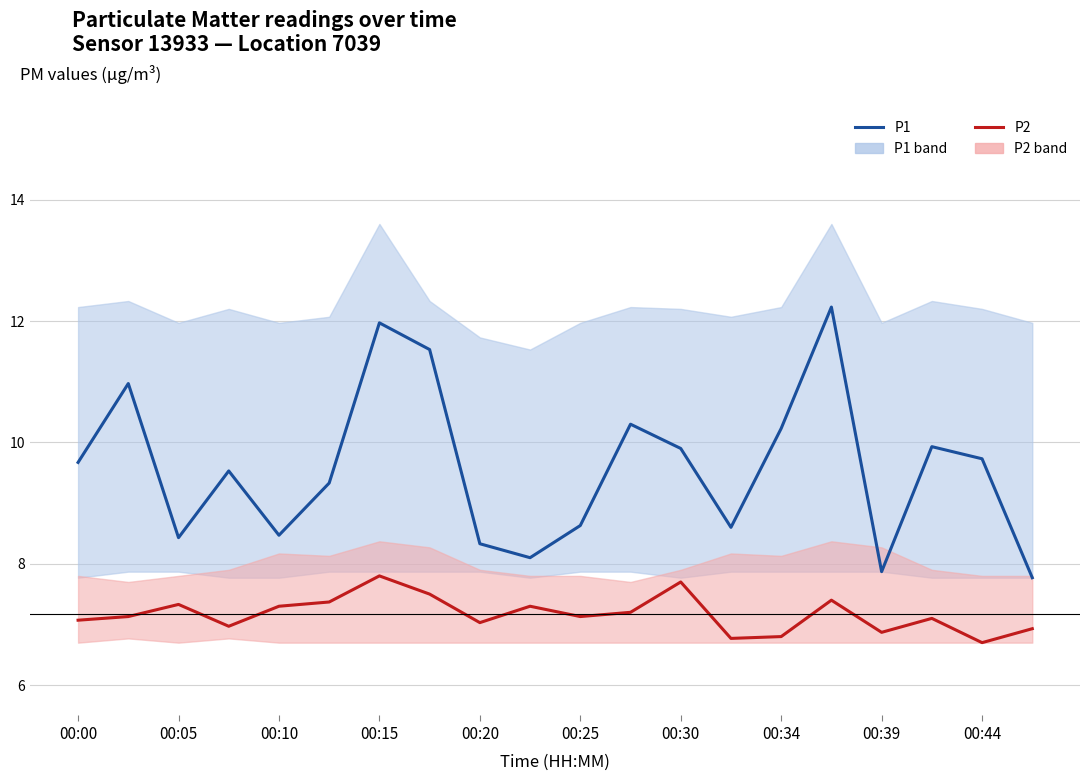

How many lines are shown in the chart?

2